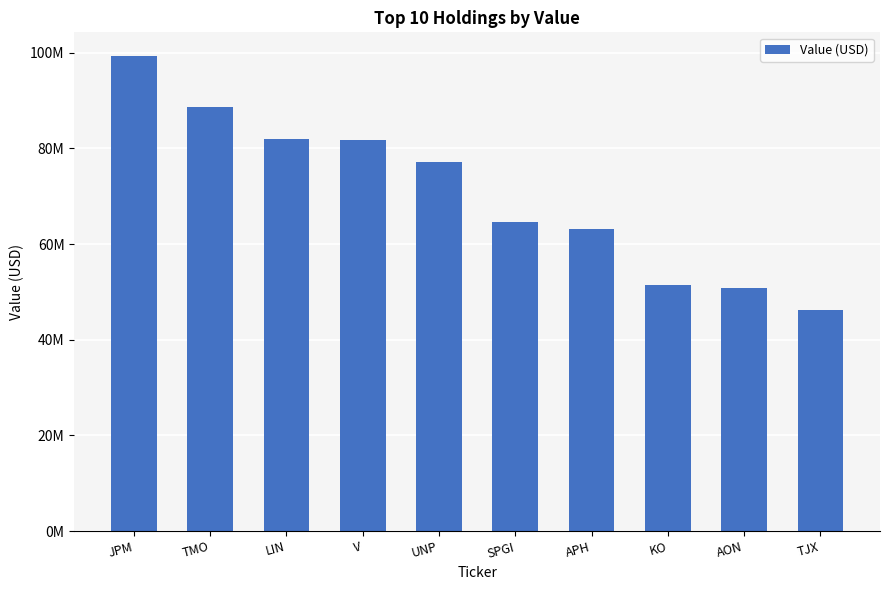

The value at SPGI is 107274405. True or false?

False